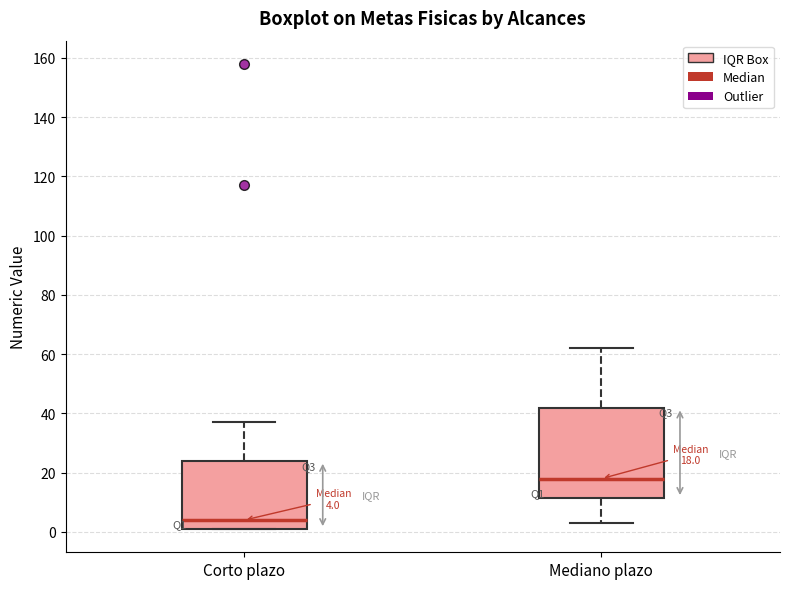

Which box has the highest median line?

Mediano plazo